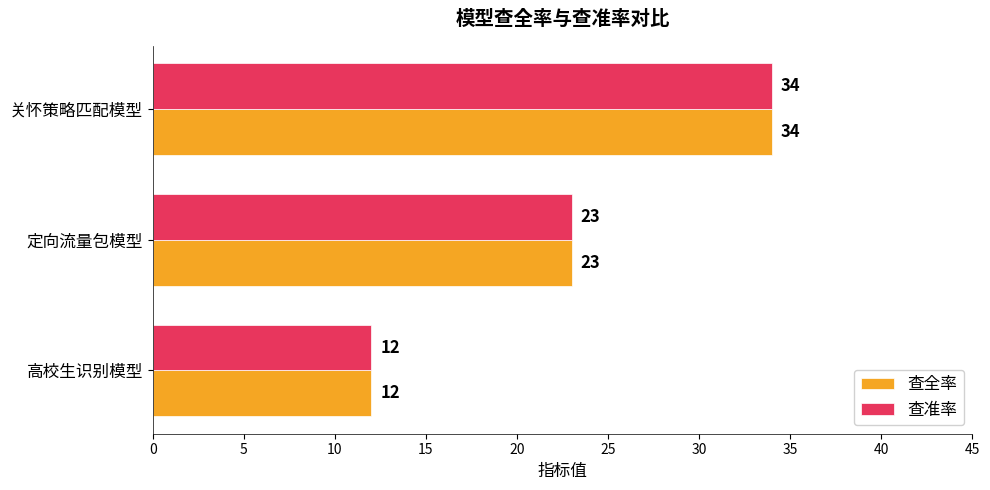

List the labels in order of 查准率 value, largest first.

关怀策略匹配模型, 定向流量包模型, 高校生识别模型